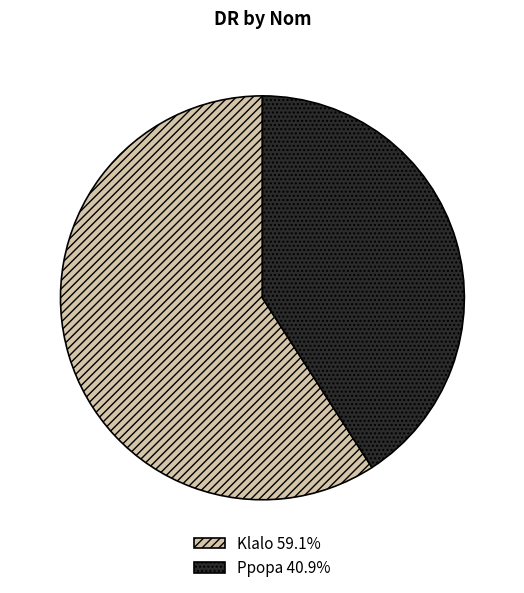

Is the sum of Klalo 59.1% and Ppopa 40.9% greater than half?

Yes